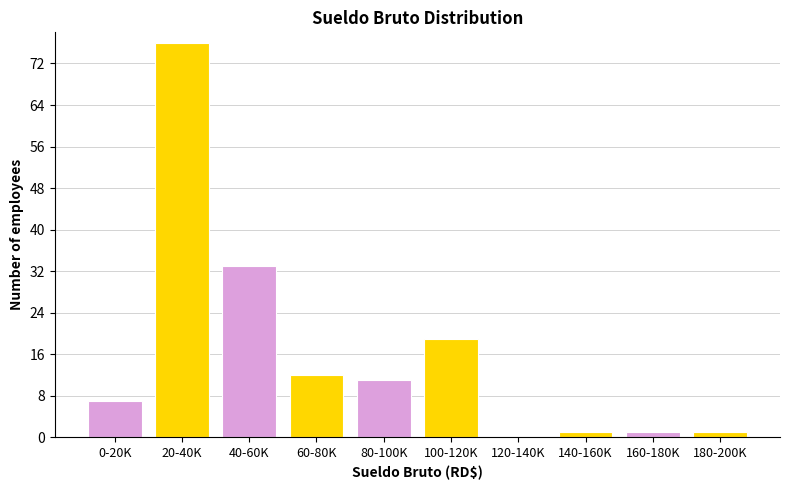

Reading left to right, transcribe all the data shown in this chart.

0-20K=7	20-40K=76	40-60K=33	60-80K=12	80-100K=11	100-120K=19	120-140K=0	140-160K=1	160-180K=1	180-200K=1